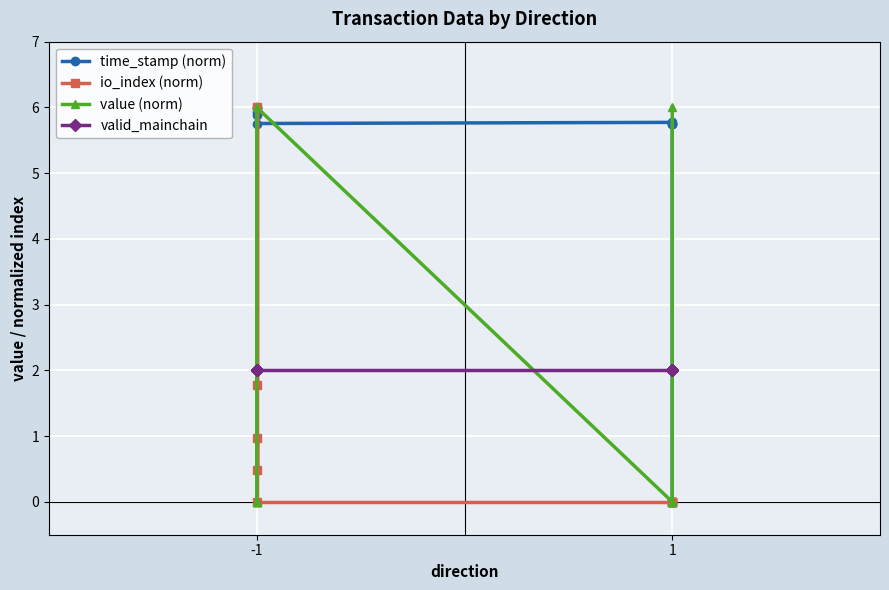

What are all the series names shown in the legend?

time_stamp (norm), io_index (norm), value (norm), valid_mainchain